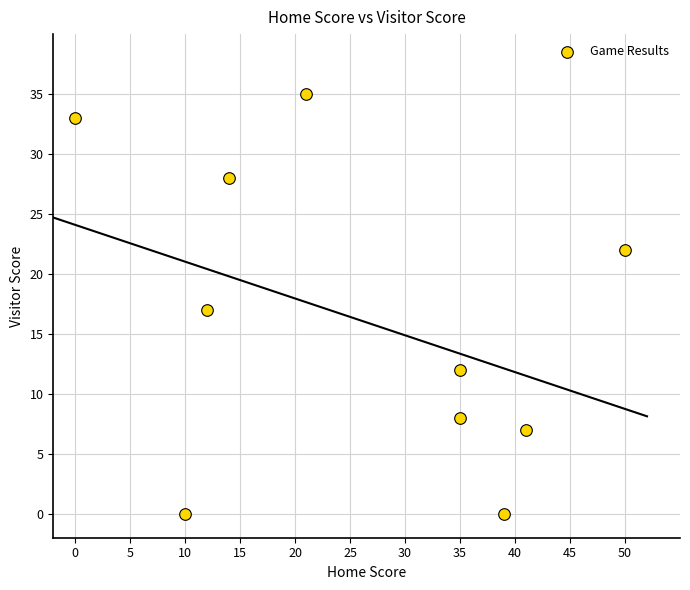

What is the range of X values (max minus min)?

50